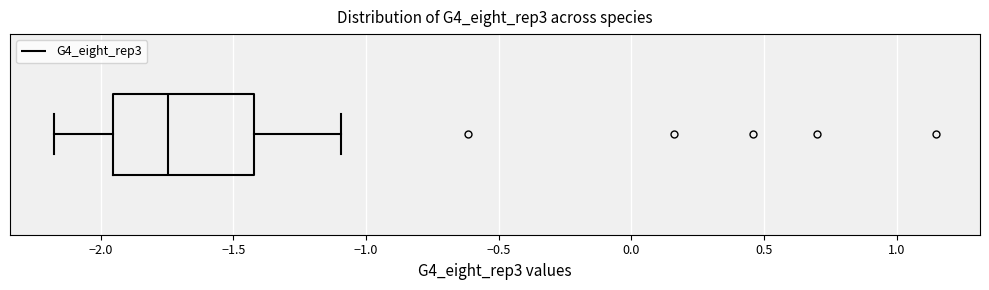

Transcribe this box plot: give where the median line is, the range the box spans, and where the two whiskers end, as read against the x-axis. The values are not printed on the chart, so give them approximately, as read against the axis.

median -1.75, box -1.95 to -1.40, whiskers -2.20 to -1.10